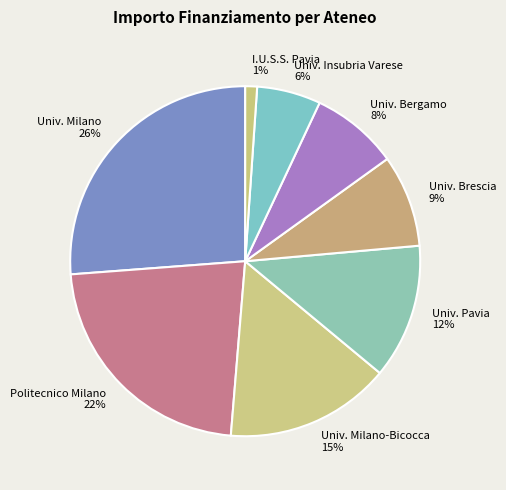

True or false: Univ. Insubria Varese accounts for 1% of the total.

False